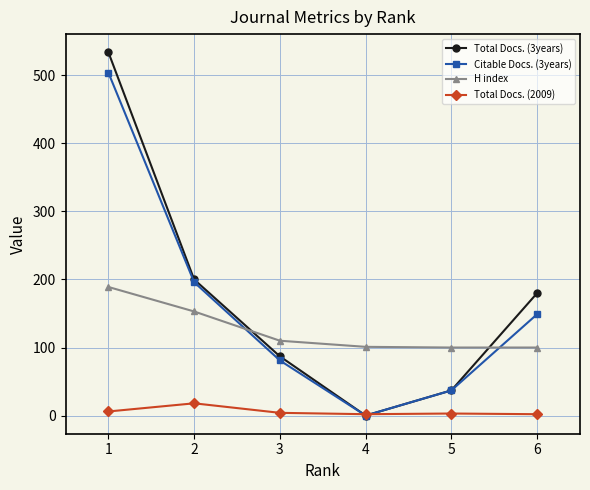

Rank the series by their maximum value, from lowest to highest.

Total Docs. (2009), H index, Citable Docs. (3years), Total Docs. (3years)